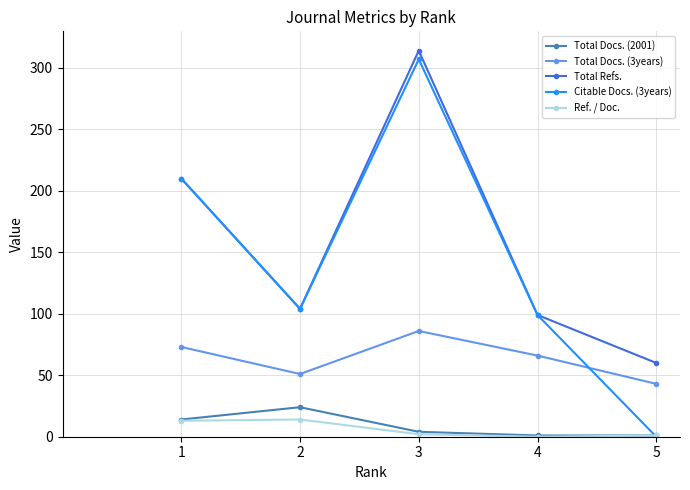

Which series changed the most between 2 and 5?

Citable Docs. (3years)